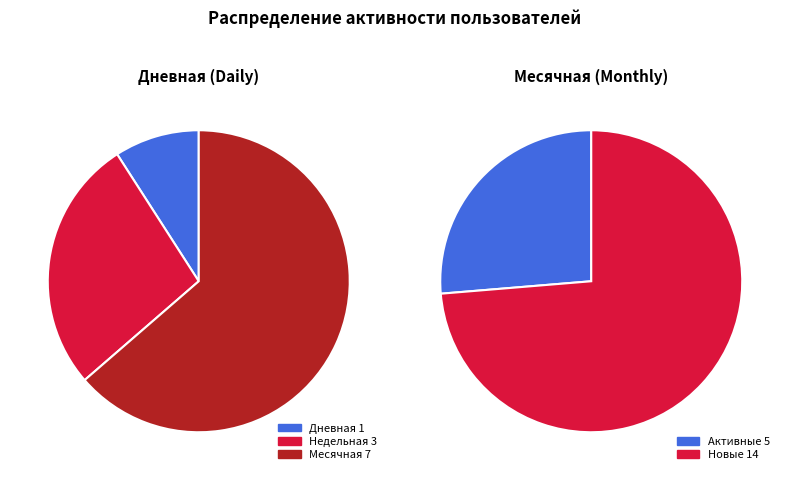

What is the spread (max minus min) of values at 1?

1